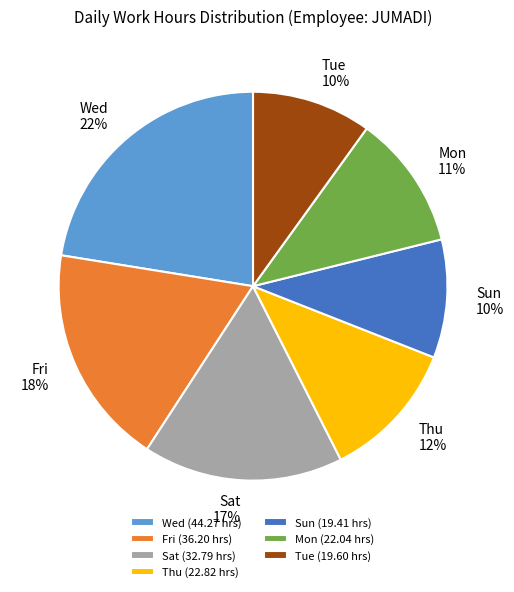

Between Tue (19.60 hrs) and Sat (32.79 hrs), which is larger?

Sat (32.79 hrs)